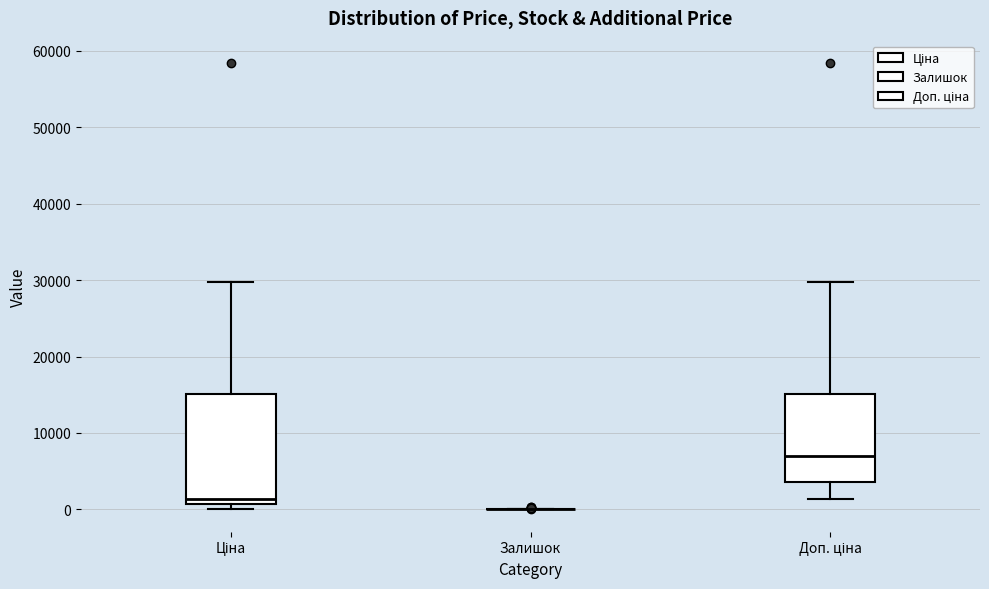

Reading left to right, transcribe this box plot: for each box, give where its median line is, the range the box spans, and where its two whiskers end, as read against the y-axis. The values are not printed on the chart, so give them approximately, as read against the axis.

Ціна: median 1000 (just above the box's lower edge), box 1000 to 15000, whiskers 0 to 30000
Залишок: box collapsed to a line at 0, whiskers 0 to 0
Доп. ціна: median 7000, box 4000 to 15000, whiskers 1000 to 30000